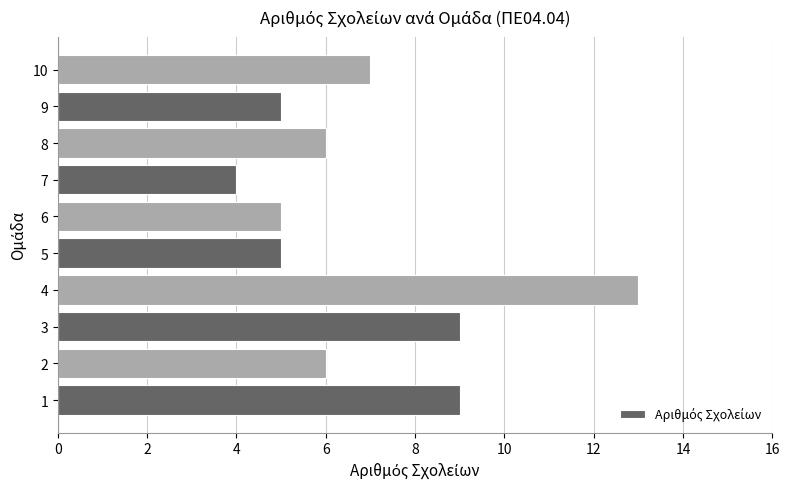

What value does the data have at 10?

7